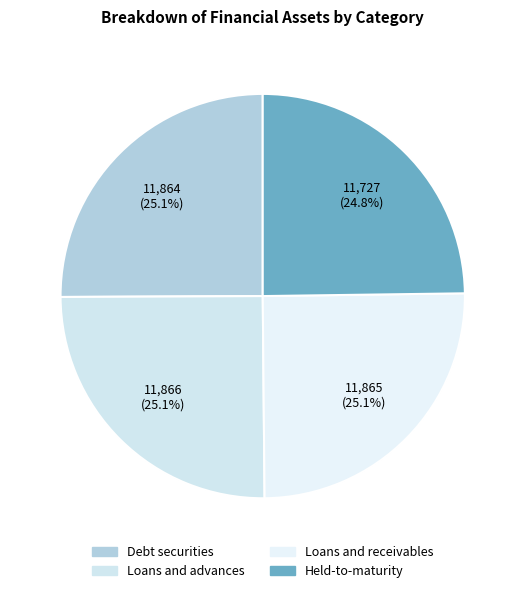

Is it true that Debt securities is 40% of the pie?

False